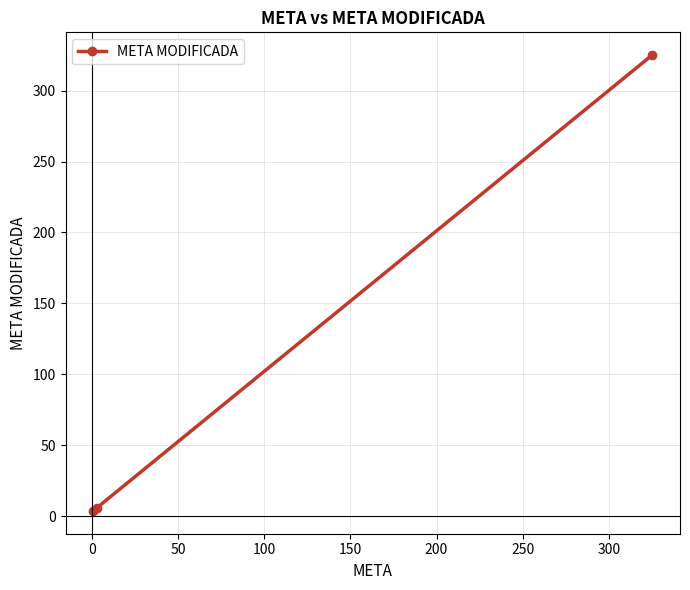

How many data points are less than 6?

1